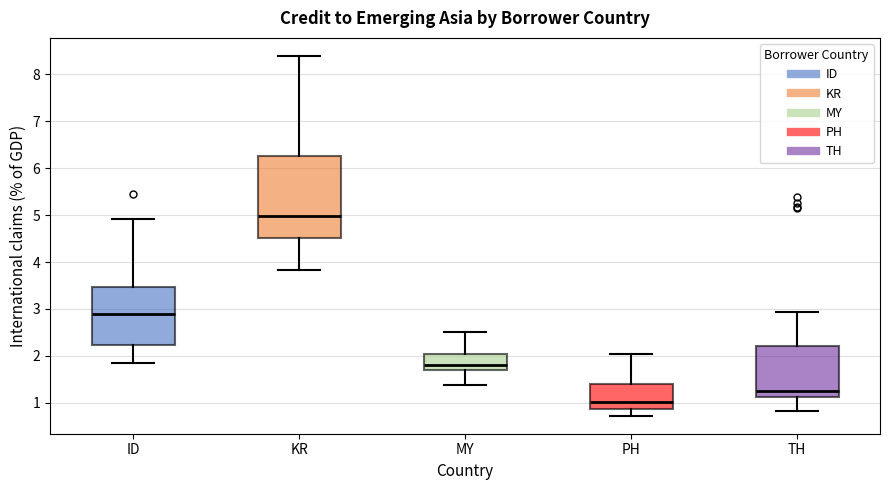

Where does the lower whisker of the box for KR end on the y-axis? The values are not printed on the chart, so give them approximately, as read against the axis.

3.8